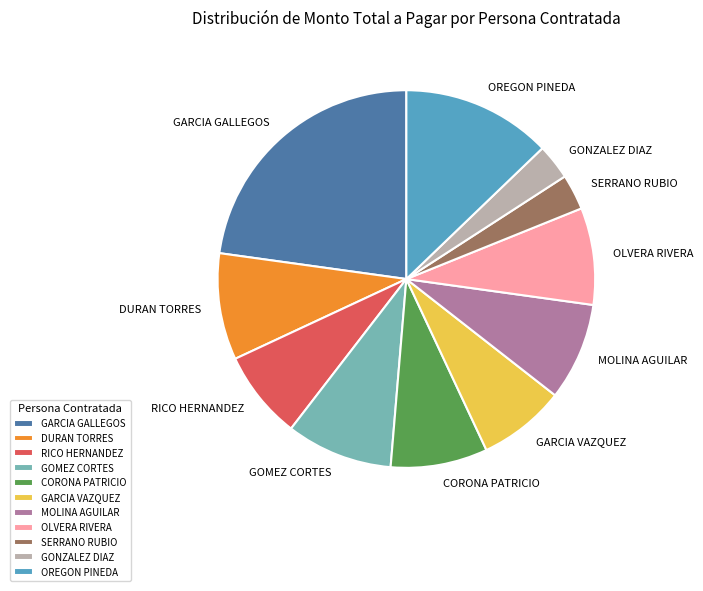

Do OLVERA RIVERA and GOMEZ CORTES together represent more than half of the pie?

No